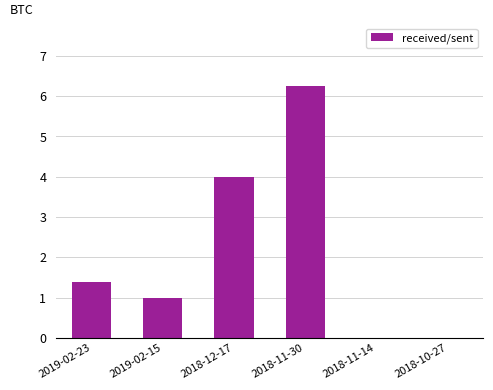

Between 2019-02-23 and 2018-11-14, which is larger?

2019-02-23